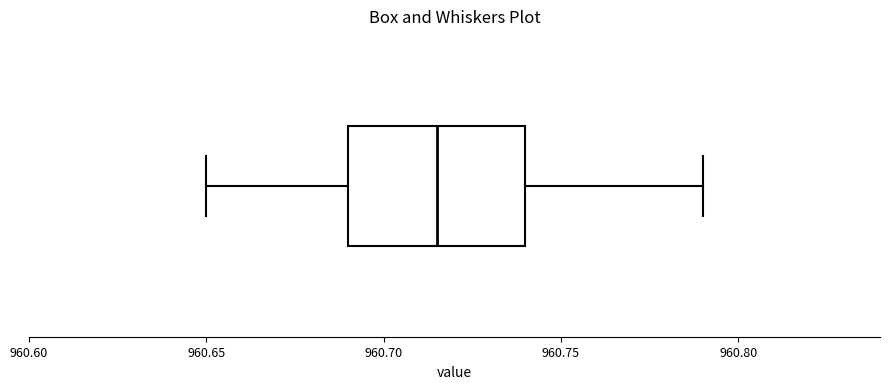

Where does the left whisker of the box end on the x-axis? The values are not printed on the chart, so give them approximately, as read against the axis.

960.650